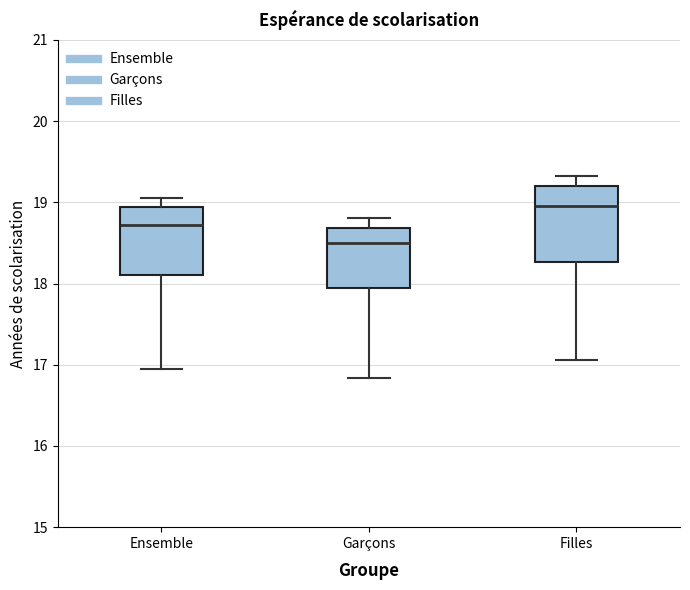

Reading left to right, read every box against the y-axis: the position of its median line, the range the box covers, and the ends of its whiskers. The values are not printed on the chart, so give them approximately, as read against the axis.

Ensemble: median 18.7, box 18.1 to 18.9, whiskers 16.9 to 19.1
Garçons: median 18.5, box 17.9 to 18.7, whiskers 16.8 to 18.8
Filles: median 19.0, box 18.3 to 19.2, whiskers 17.1 to 19.3